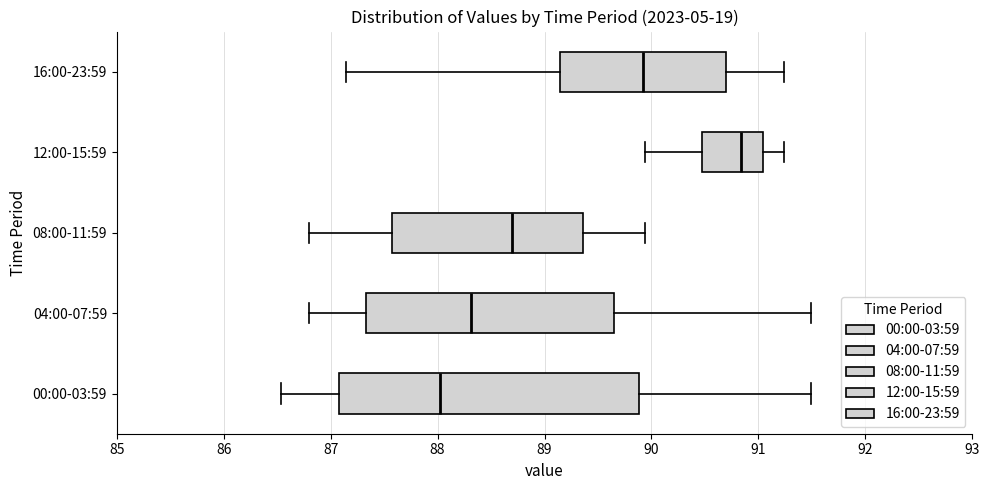

Which box's median line is the furthest to the left?

00:00-03:59